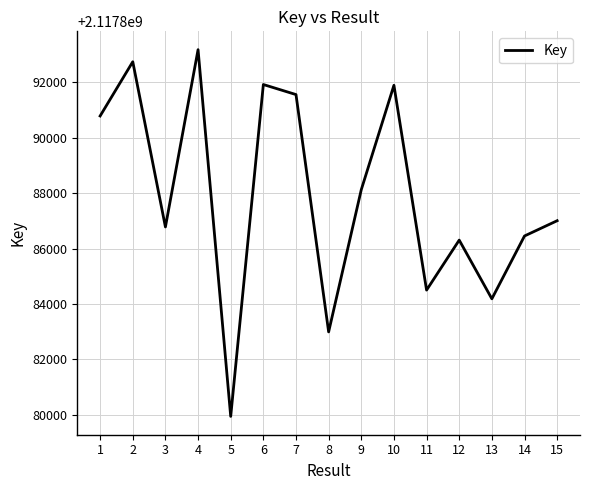

Is it true that the value at 4 is 2117893183?

True